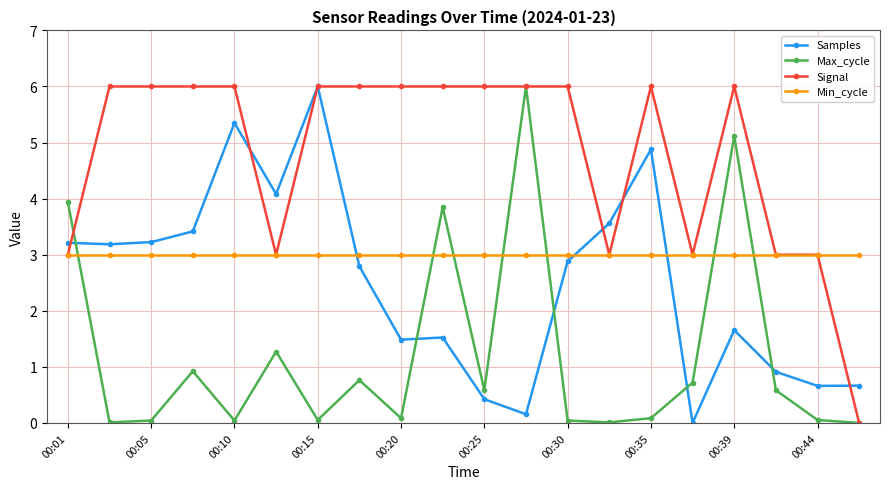

What is the greatest value displayed?

6.0